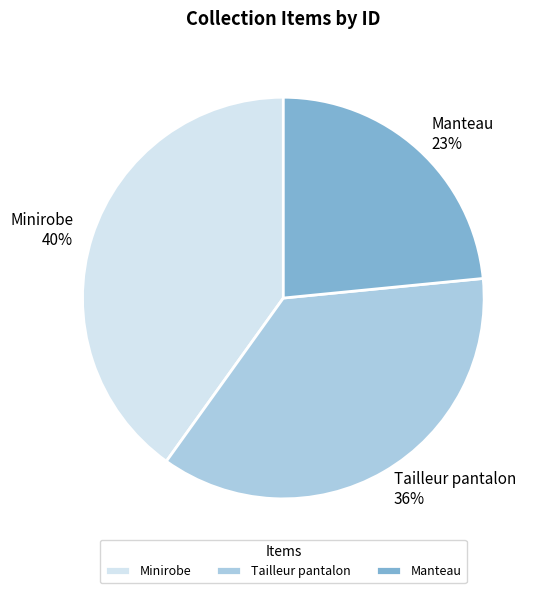

Is it true that Minirobe is 32% of the pie?

False